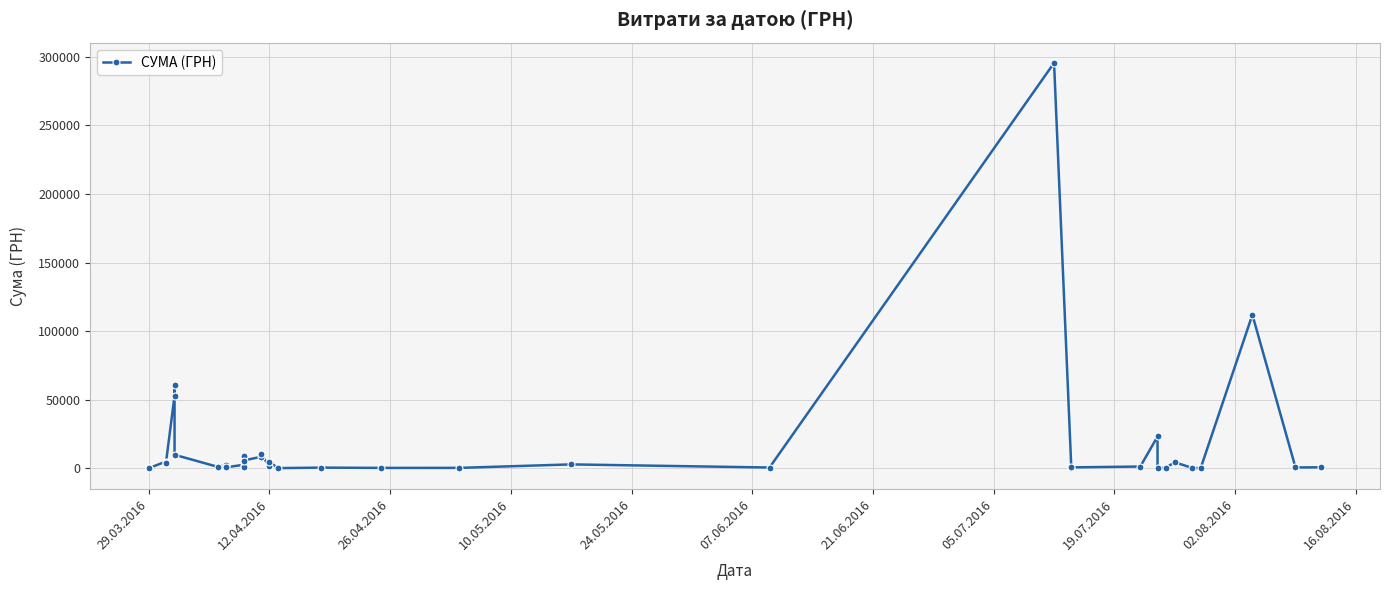

What position from the left is 21.06.2016?

7